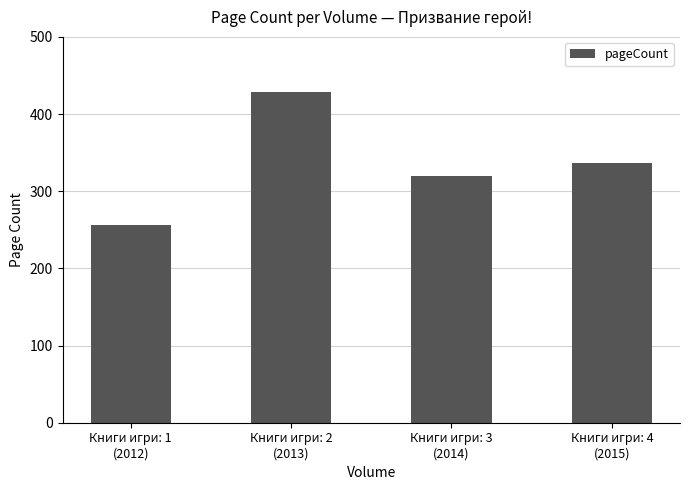

What position from the right is Книги игри: 4
(2015)?

1